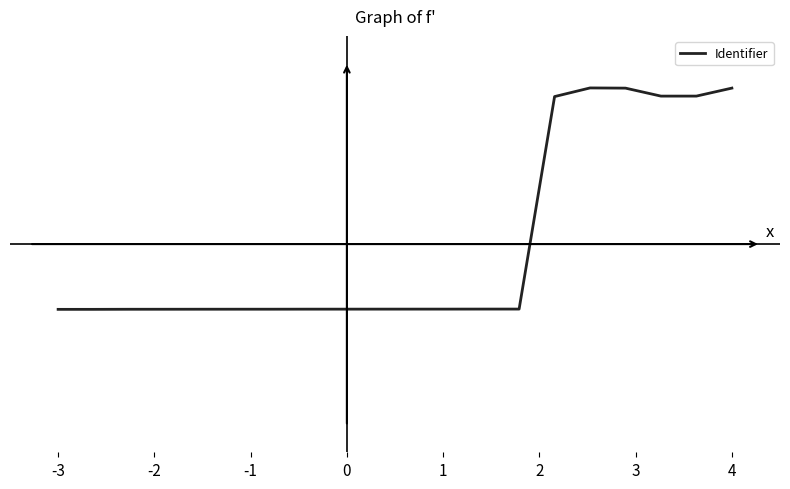

Is this an area chart (filled region under the line)?

No